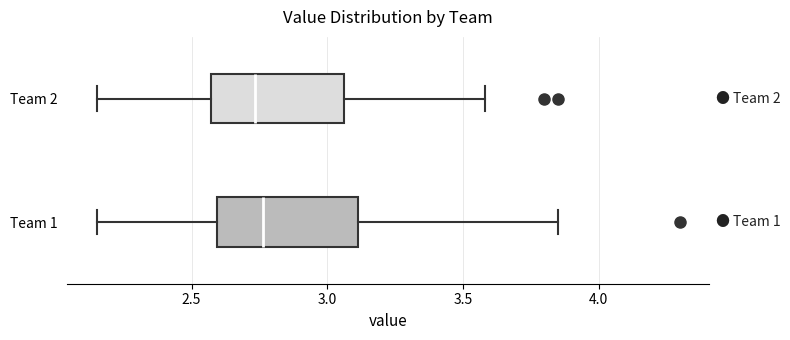

Reading bottom to top, transcribe this box plot: for each box, give where its median line is, the range the box spans, and where its two whiskers end, as read against the x-axis. The values are not printed on the chart, so give them approximately, as read against the axis.

Team 1: median 2.75, box 2.60 to 3.10, whiskers 2.15 to 3.85
Team 2: median 2.75, box 2.55 to 3.05, whiskers 2.15 to 3.60